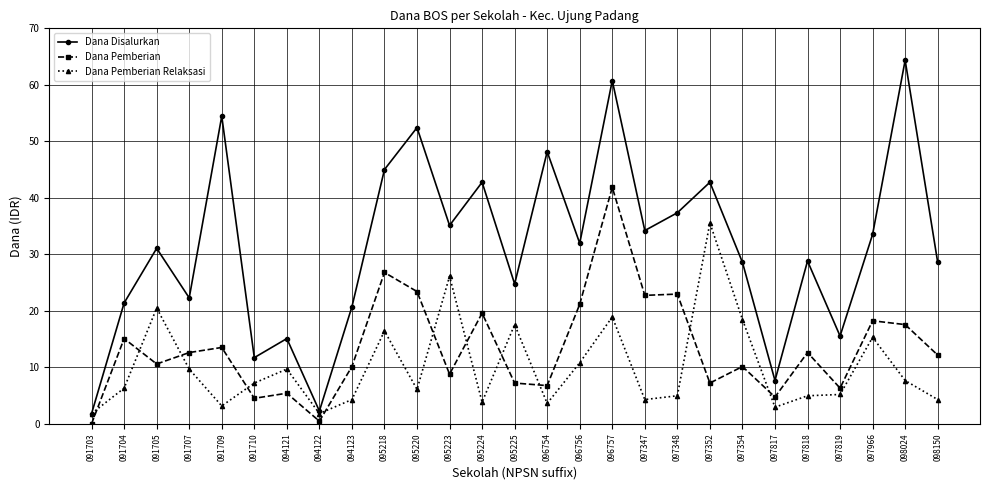

At 097354, list the series in order from largest to smallest.

Dana Disalurkan, Dana Pemberian Relaksasi, Dana Pemberian